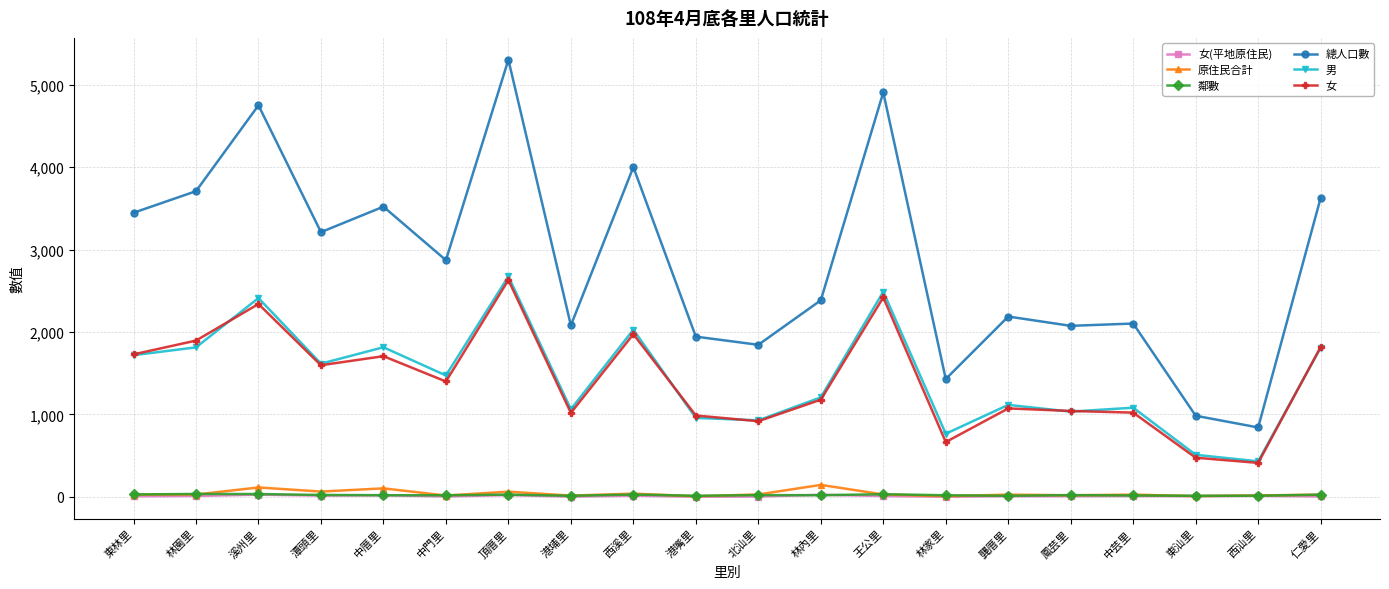

What is the lowest value of the 男 series?

430